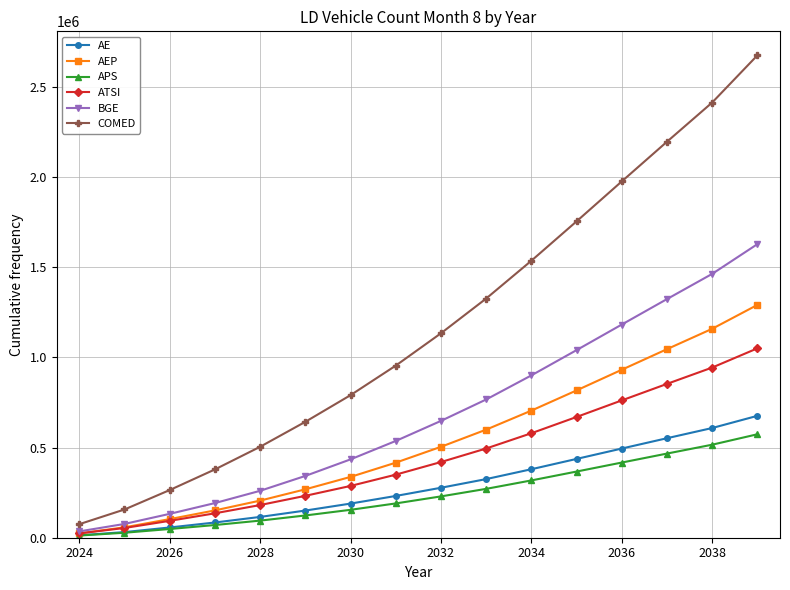

What is the minimum value shown in the chart?

12118